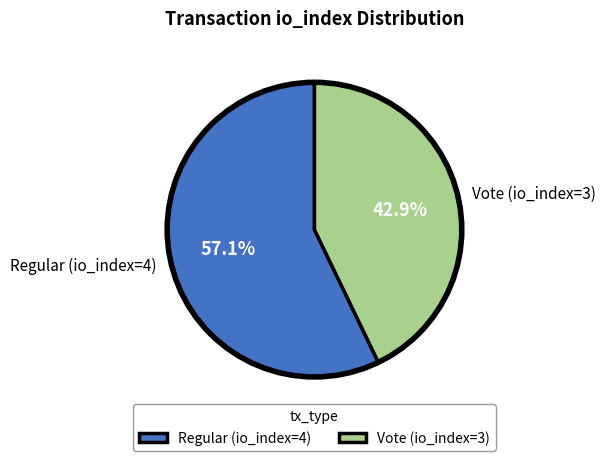

How many slices are in this pie chart?

2